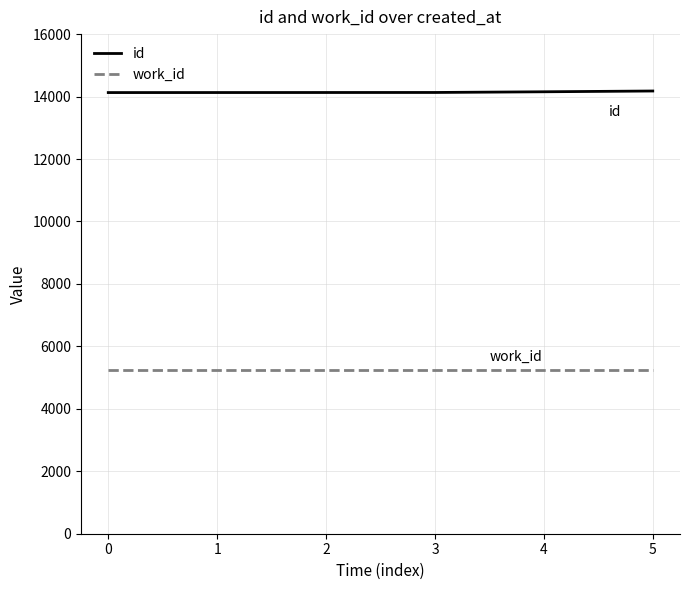

Does the chart display data point markers on the line(s)?

No